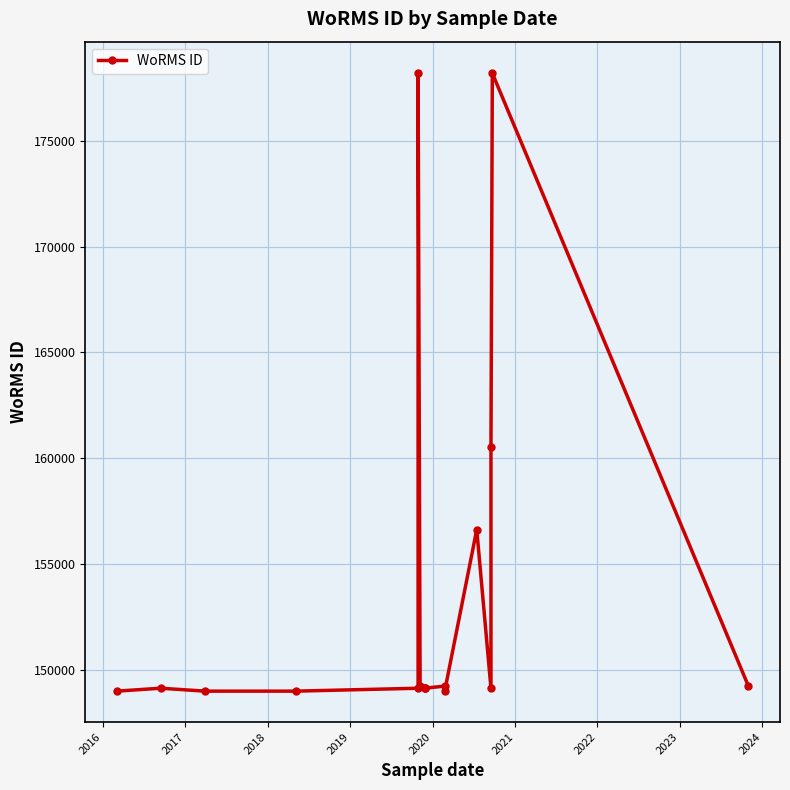

Reading right to left, list all the values displayed in this chart.

149221	178201	160523	149122	156623	148985	149221	149126	149126	149118	149221	178229	149122	148985	148985	149123	148985